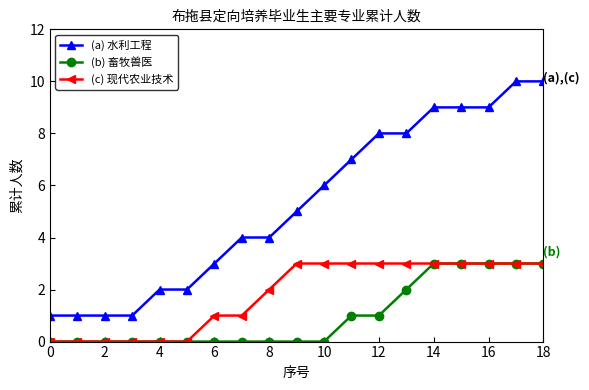

Which series has the largest total across all categories?

(a) 水利工程